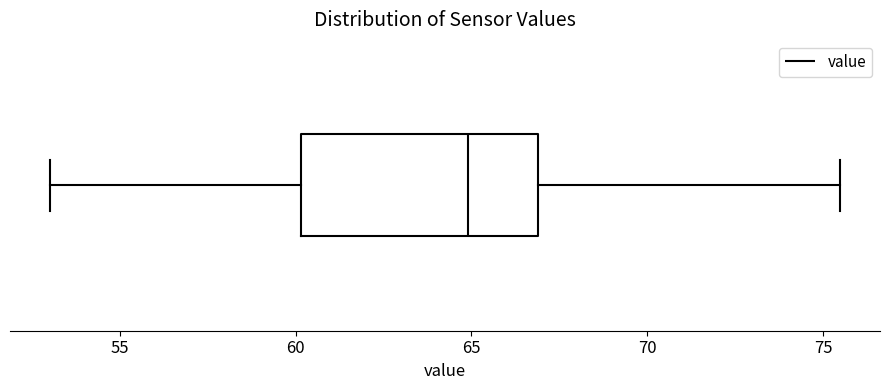

Where does the right whisker of the box end on the x-axis? The values are not printed on the chart, so give them approximately, as read against the axis.

75.5